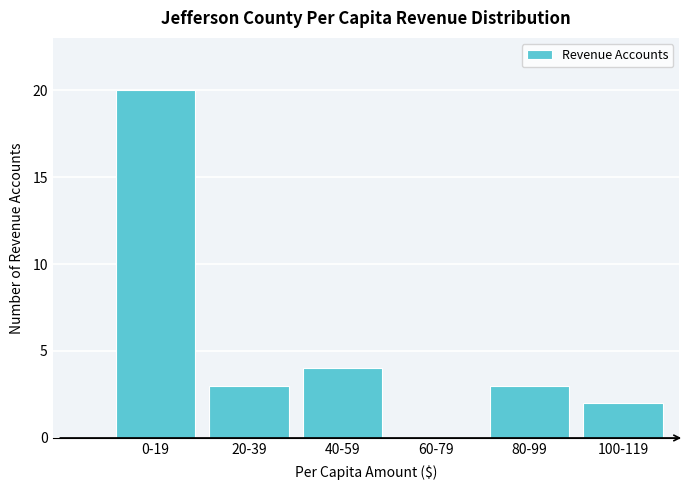

Reading left to right, extract all data points from this chart.

0-19=20	20-39=3	40-59=4	60-79=0	80-99=3	100-119=2